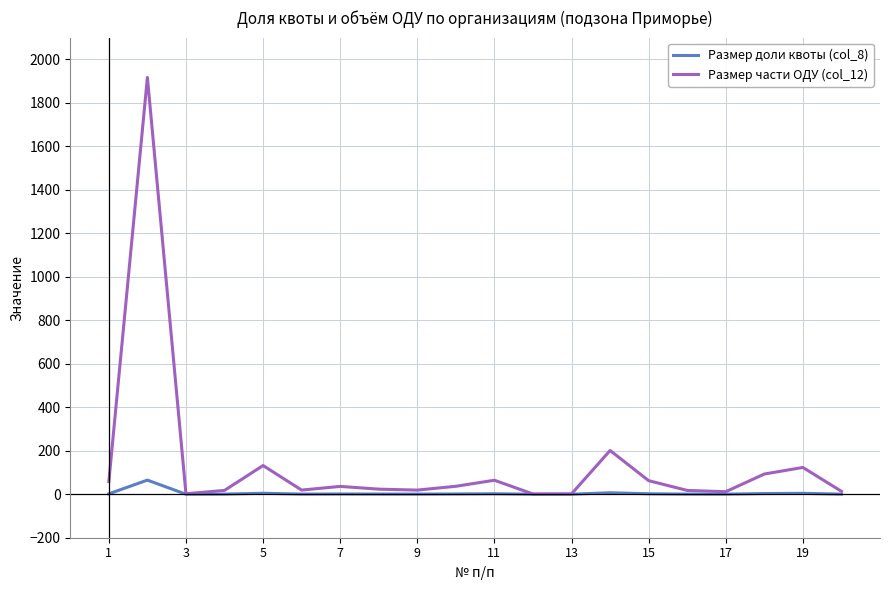

List the series in order of their overall mean, highest first.

Размер части ОДУ (col_12), Размер доли квоты (col_8)